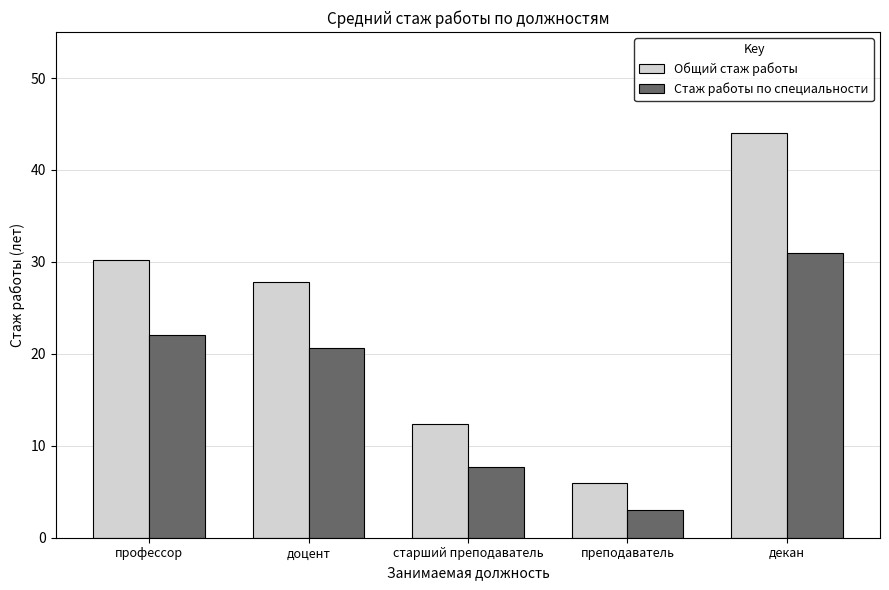

How many values in the Общий стаж работы series exceed 27?

3